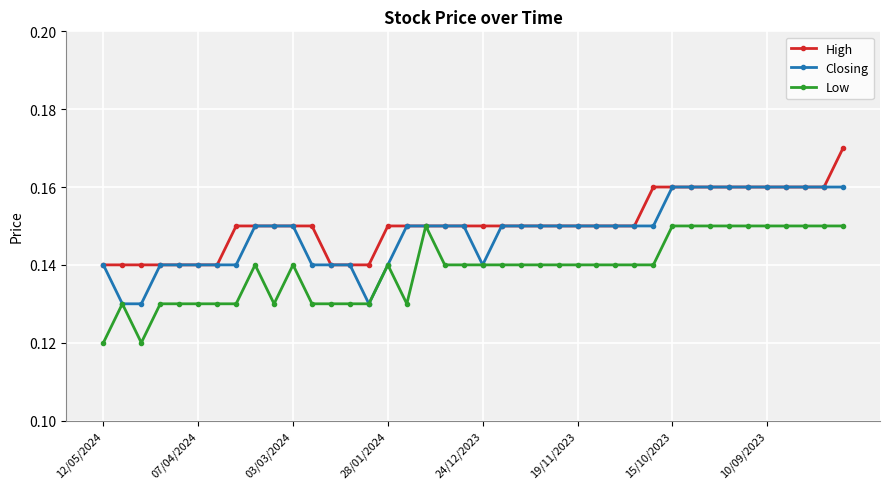

Rank the series by their maximum value, from highest to lowest.

High, Closing, Low